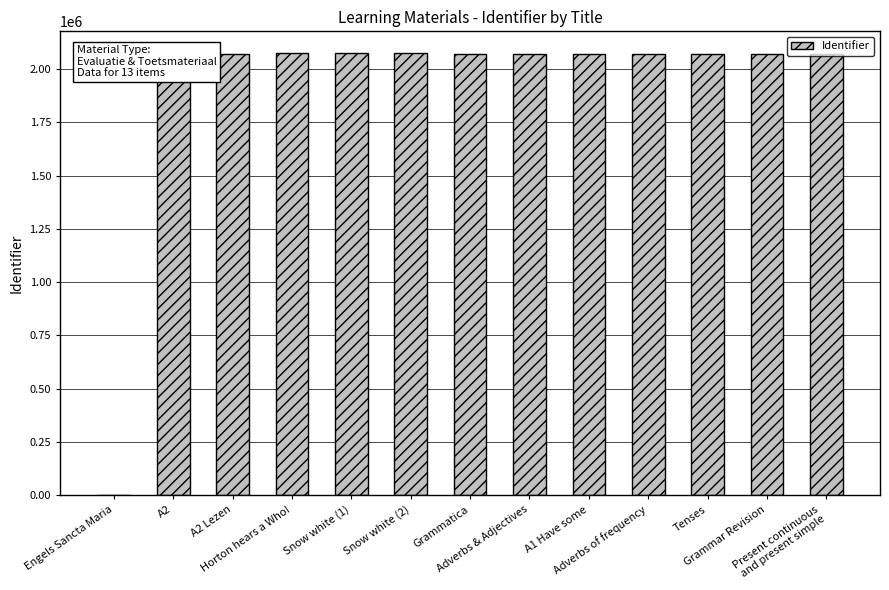

What is the approximate value at Adverbs & Adjectives?

2072086